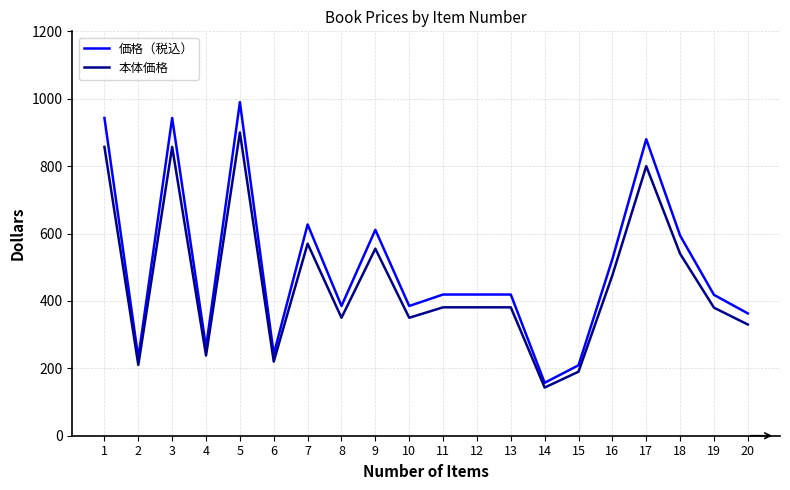

At which label does 本体価格 first exceed 381?

1